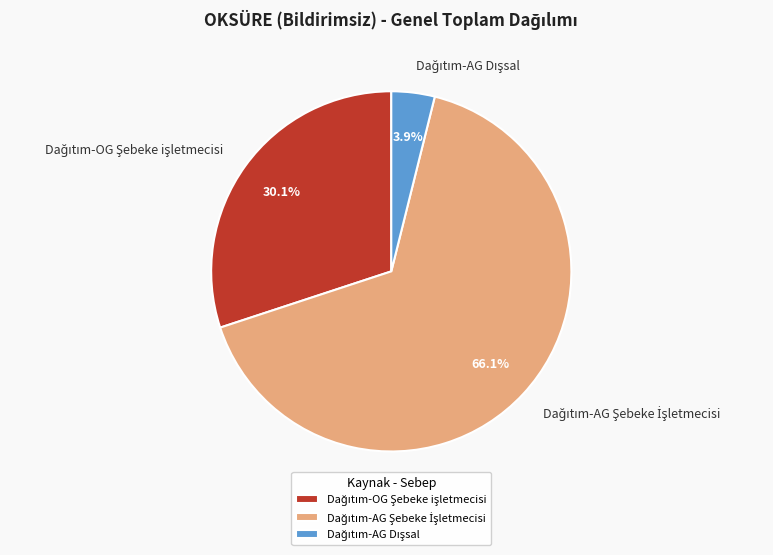

Is there any slice that represents more than half of the pie?

Yes